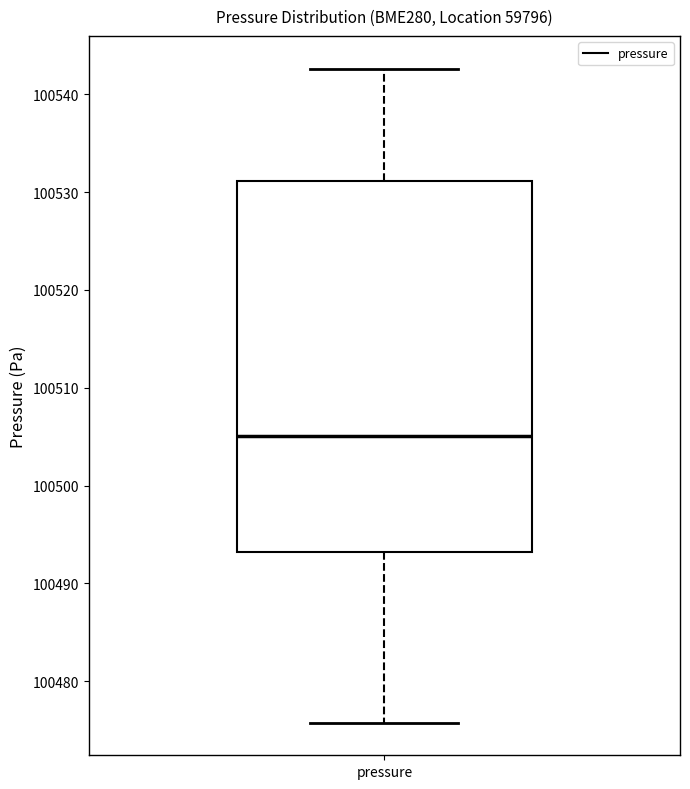

Transcribe this box plot: give where the median line is, the range the box spans, and where the two whiskers end, as read against the y-axis. The values are not printed on the chart, so give them approximately, as read against the axis.

median 100505, box 100493 to 100531, whiskers 100476 to 100543